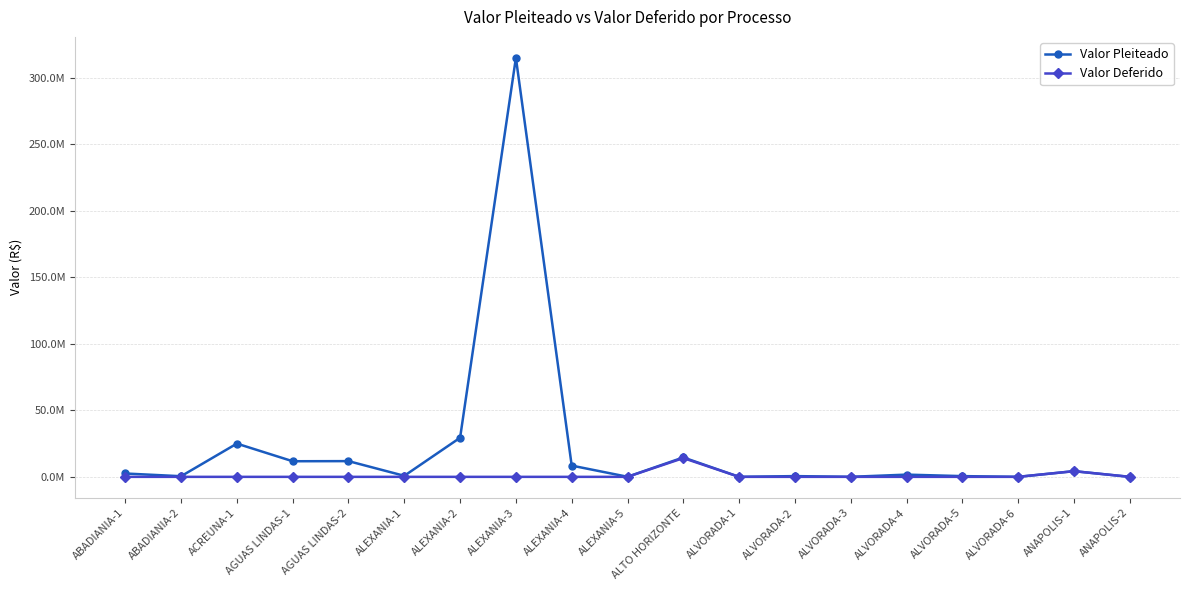

True or false: Valor Pleiteado and Valor Deferido cross at least once.

False